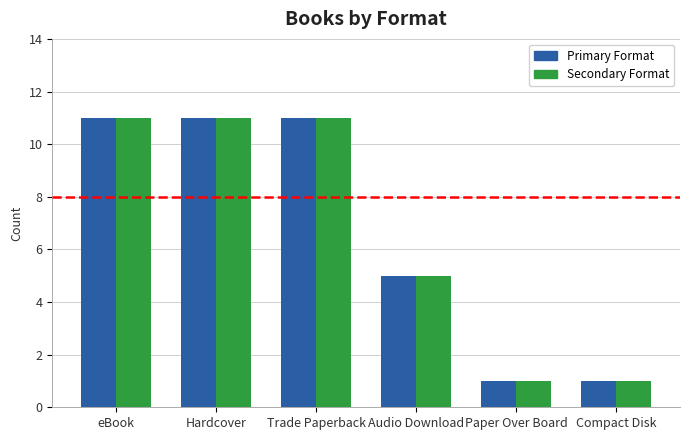

What is the total value across all series at Hardcover?

22